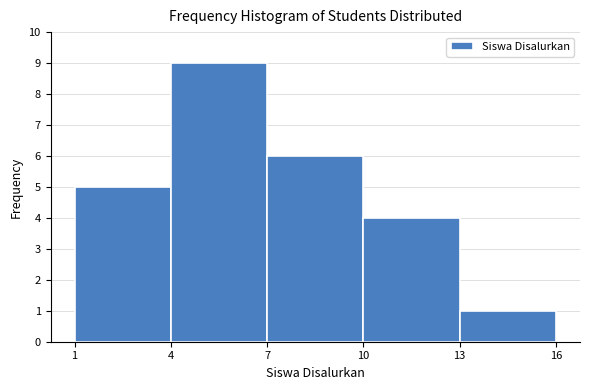

Reading left to right, list every bar in this chart as the range it spans on the x-axis followed by its height. The values are not printed on the chart, so give them approximately, as read against the axis.

1 to 4: 5
4 to 7: 9
7 to 10: 6
10 to 13: 4
13 to 16: 1